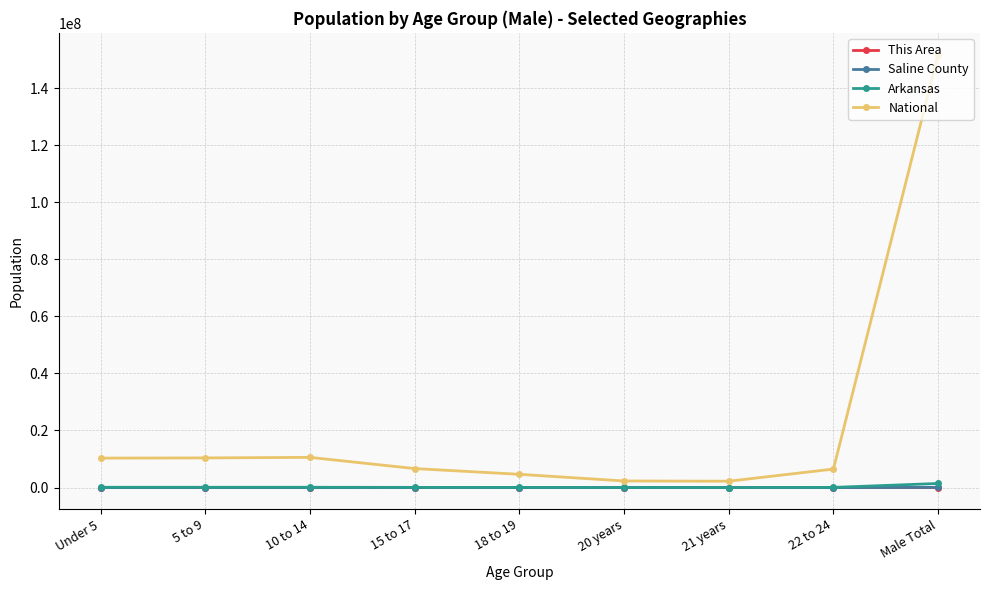

What is the minimum value shown in the chart?

13